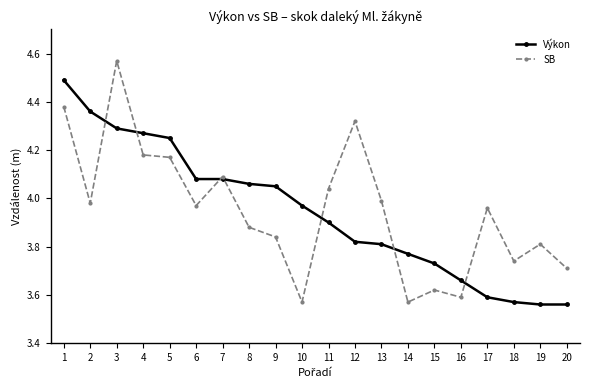

Which label corresponds to the largest value in the chart?

3